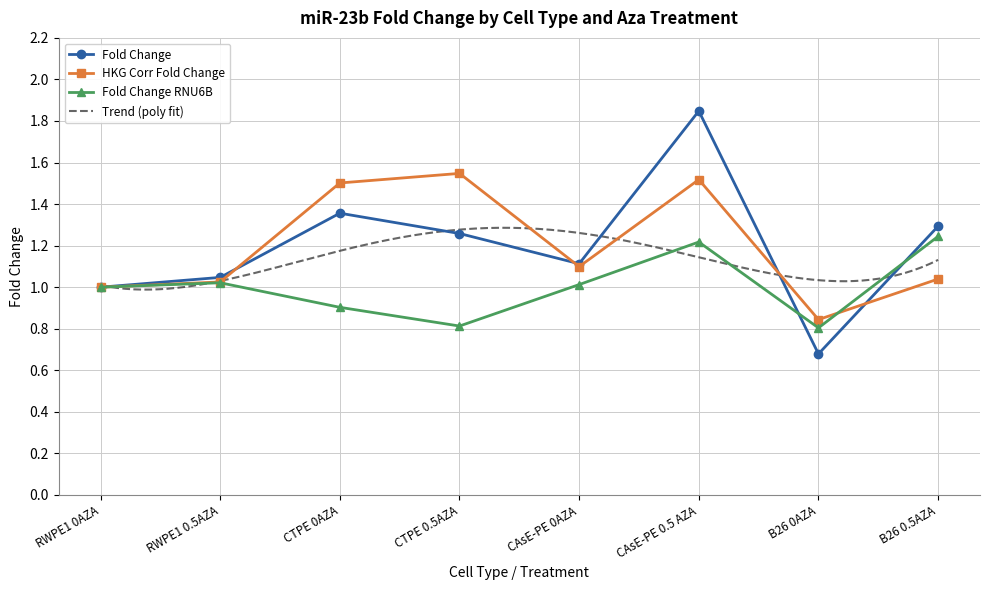

Where do HKG Corr Fold Change and Fold Change RNU6B first cross each other?

RWPE1 0AZA and RWPE1 0.5AZA